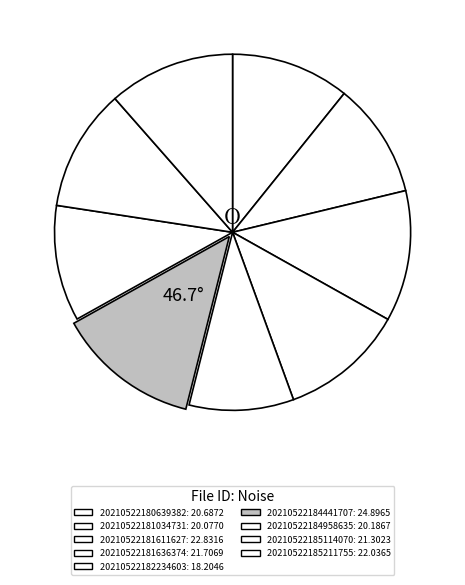

To the nearest percent, what is the average slice percentage?

11%